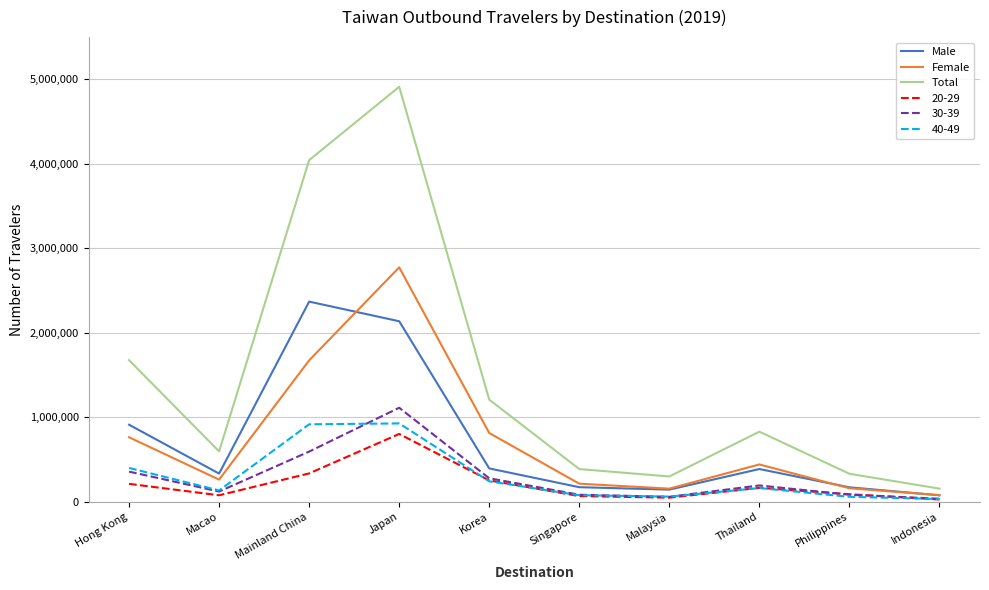

Between Mainland China and Philippines, which series saw the biggest shift?

Total